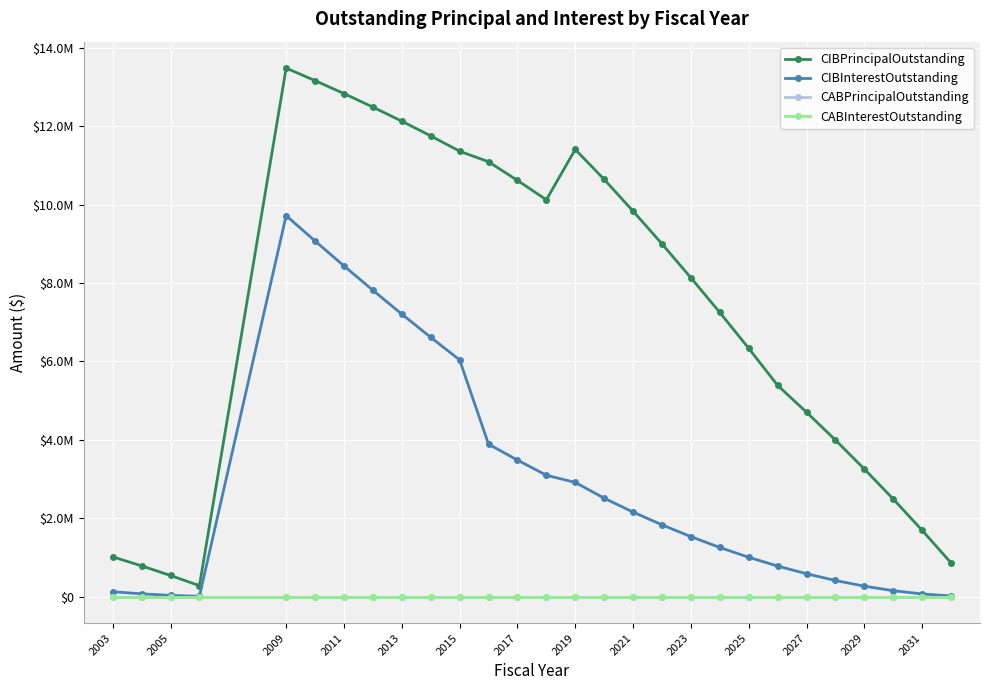

Does the chart have visible grid lines?

Yes